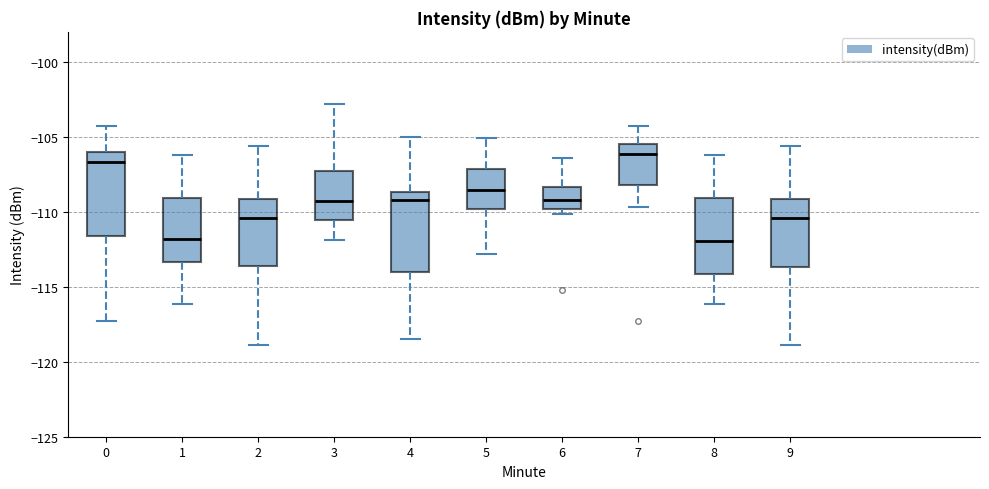

Reading left to right, transcribe this box plot: for each box, give where its median line is, the range the box spans, and where its two whiskers end, as read against the y-axis. The values are not printed on the chart, so give them approximately, as read against the axis.

0: median -106.5, box -111.5 to -106.0, whiskers -117.5 to -104.5
1: median -112.0, box -113.5 to -109.0, whiskers -116.0 to -106.0
2: median -110.5, box -113.5 to -109.0, whiskers -119.0 to -105.5
3: median -109.5, box -110.5 to -107.5, whiskers -112.0 to -103.0
4: median -109.0, box -114.0 to -108.5, whiskers -118.5 to -105.0
5: median -108.5, box -110.0 to -107.0, whiskers -113.0 to -105.0
6: median -109.0, box -110.0 to -108.5, whiskers -110.0 (just below the box's lower edge) to -106.5
7: median -106.0, box -108.0 to -105.5, whiskers -109.5 to -104.5
8: median -112.0, box -114.0 to -109.0, whiskers -116.0 to -106.0
9: median -110.5, box -113.5 to -109.0, whiskers -119.0 to -105.5